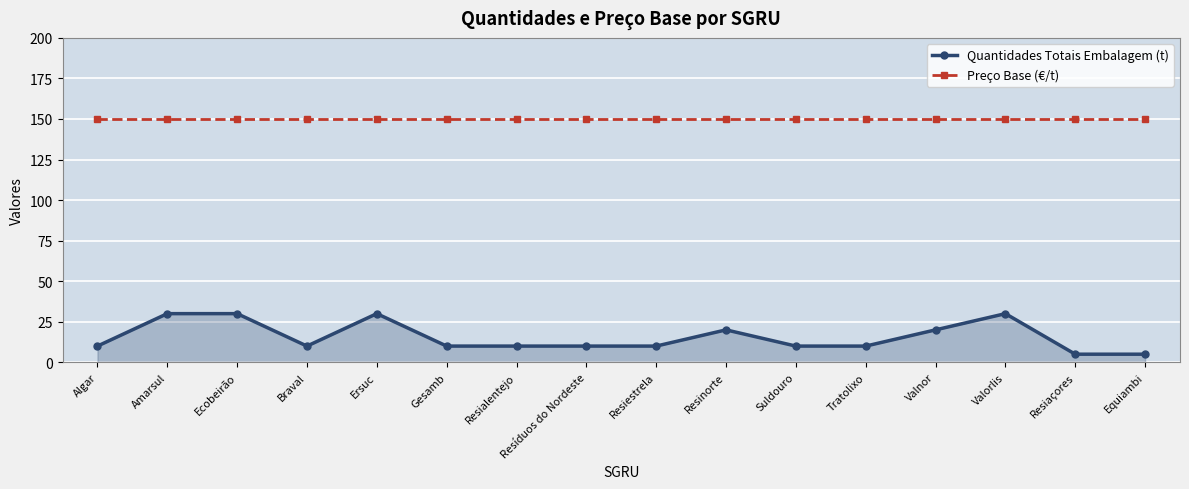

The value of Quantidades Totais Embalagem (t) at Tratolixo is 3. True or false?

False